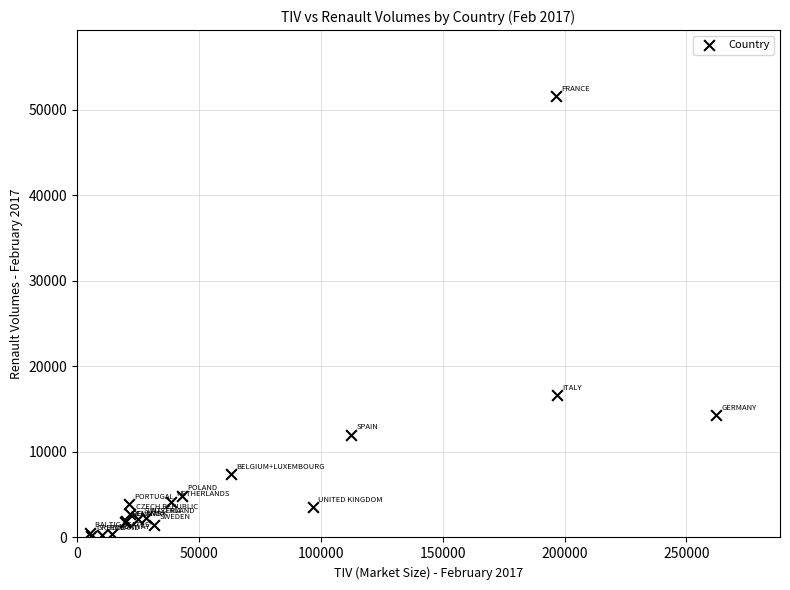

What Y value in the scatter plot is closest to 25867?

16633